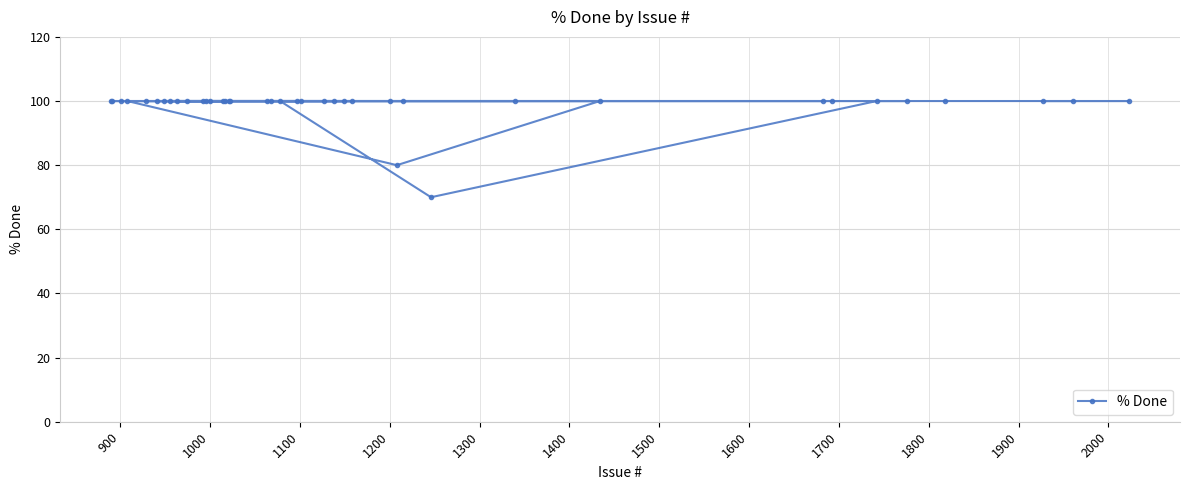

What is the smallest value displayed?

70